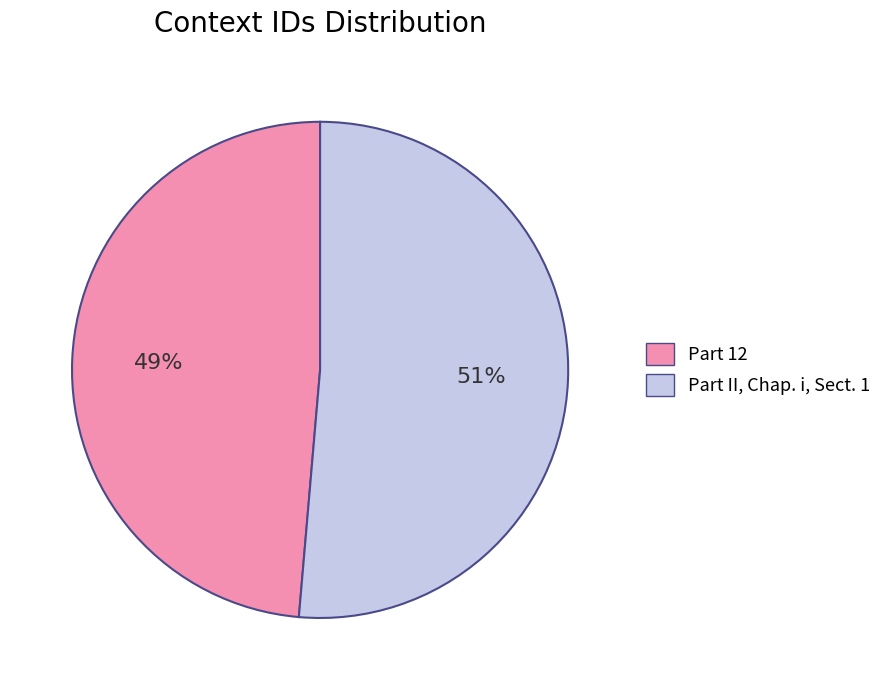

True or false: Part 12 accounts for 49% of the total.

True